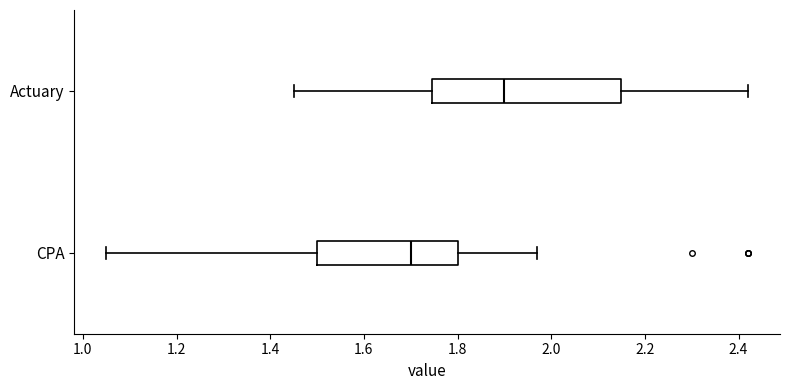

Where does the left whisker of the box for Actuary end on the x-axis? The values are not printed on the chart, so give them approximately, as read against the axis.

1.46